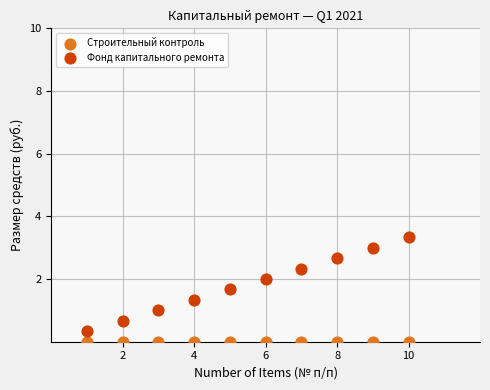

Which series reaches the minimum Y coordinate?

Строительный контроль